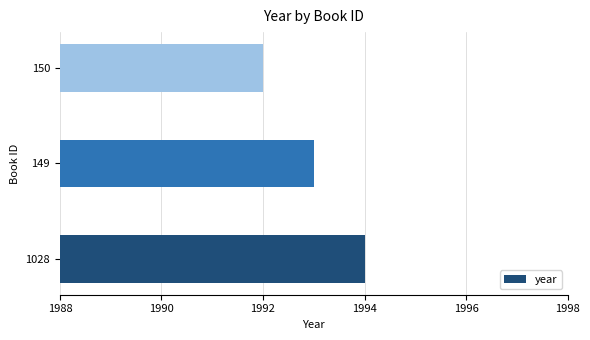

How many bars are there in total?

3